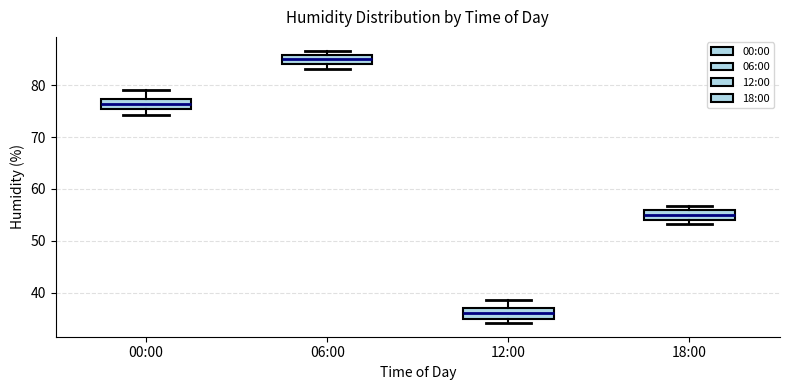

Where does the median line of the box for 00:00 sit on the y-axis? The values are not printed on the chart, so give them approximately, as read against the axis.

76